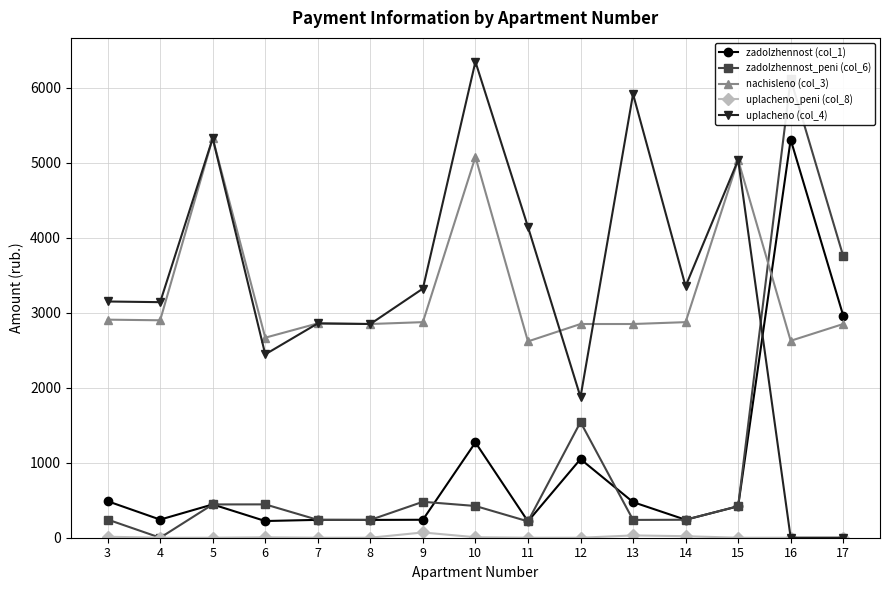

What are all the series names shown in the legend?

zadolzhennost (col_1), zadolzhennost_peni (col_6), nachisleno (col_3), uplacheno_peni (col_8), uplacheno (col_4)